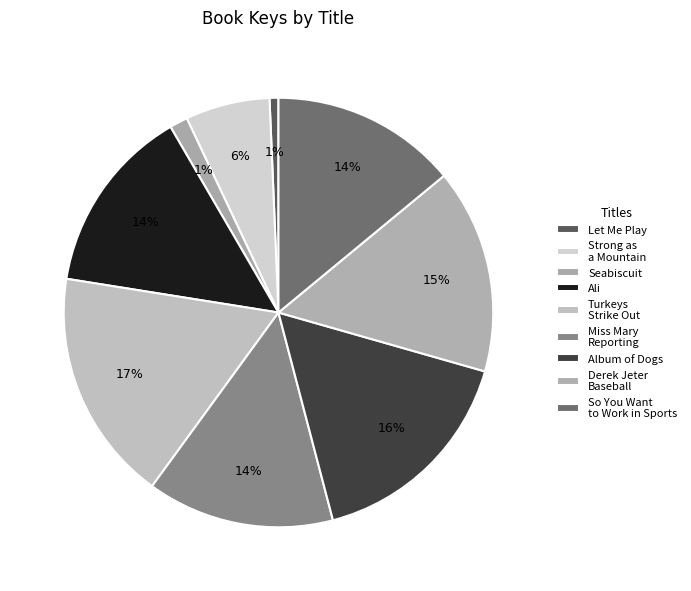

To the nearest percent, what percentage of the pie is Turkeys Strike Out?

17%